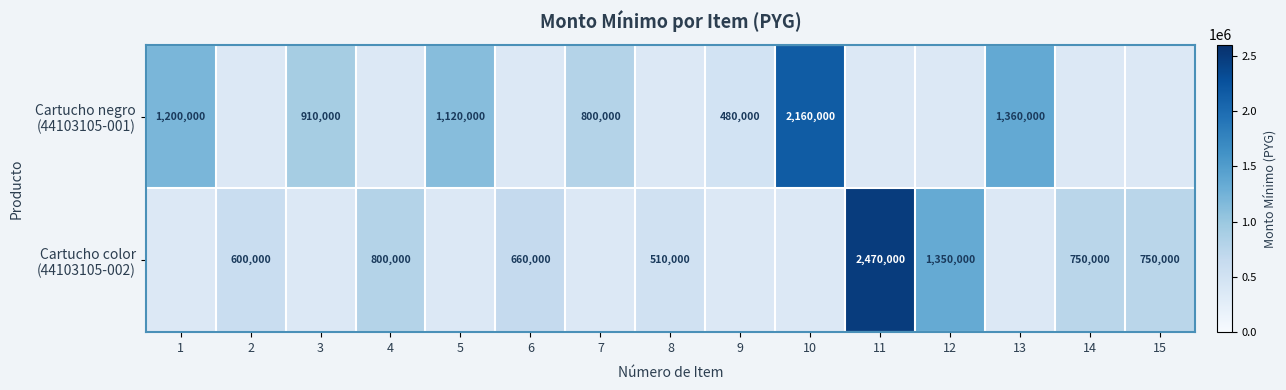

What is the approximate value of Cartucho negro (44103105-001) at 5?

1120000.0